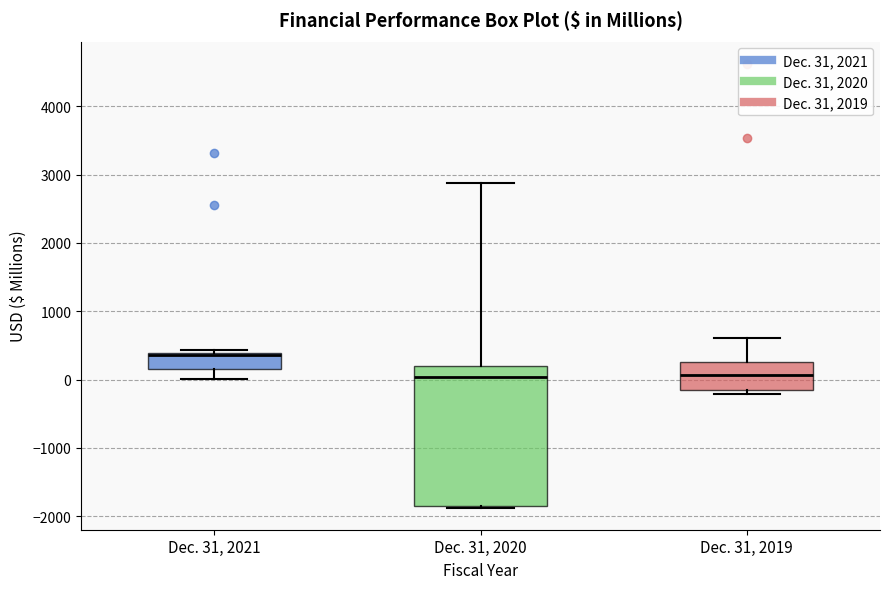

Which box is the tallest, from its lower edge to its upper edge?

Dec. 31, 2020